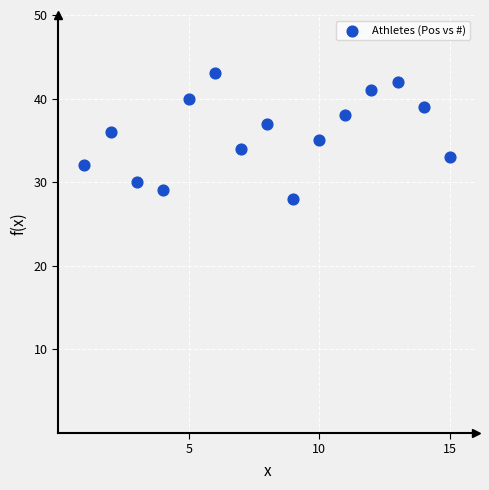

What is the range of X values (max minus min)?

14